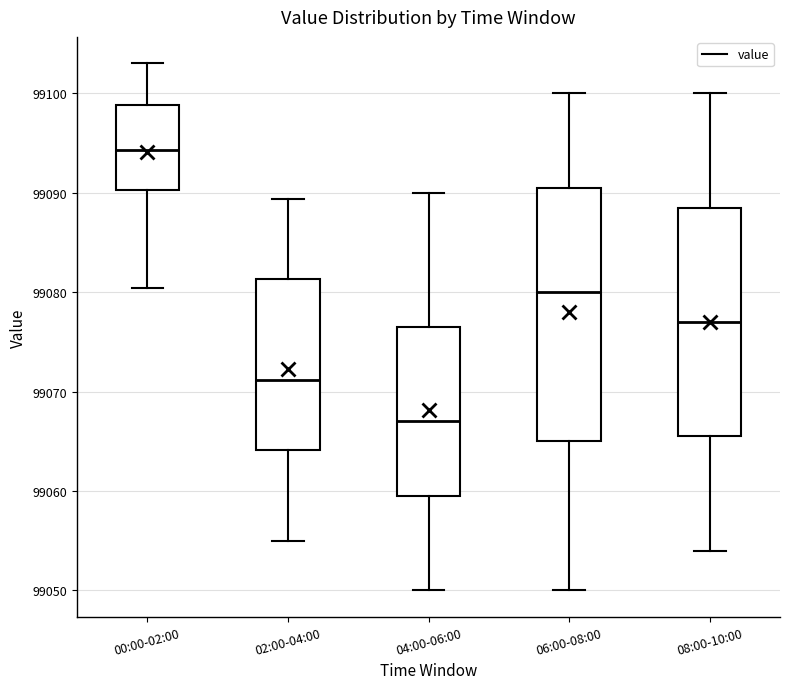

Where does the median line of the box for 00:00-02:00 sit on the y-axis? The values are not printed on the chart, so give them approximately, as read against the axis.

99094